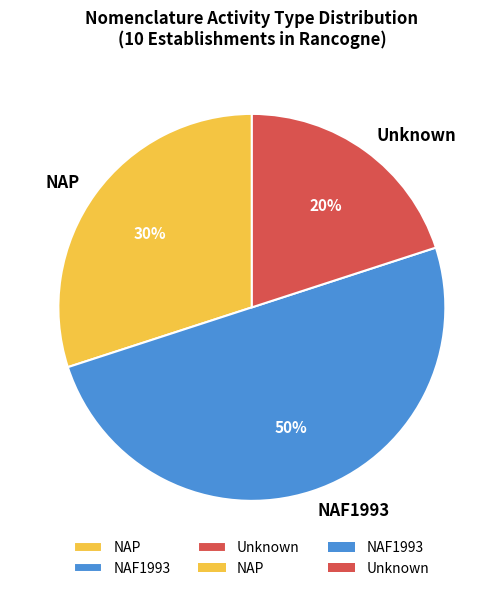

How many segments does this pie chart have?

3